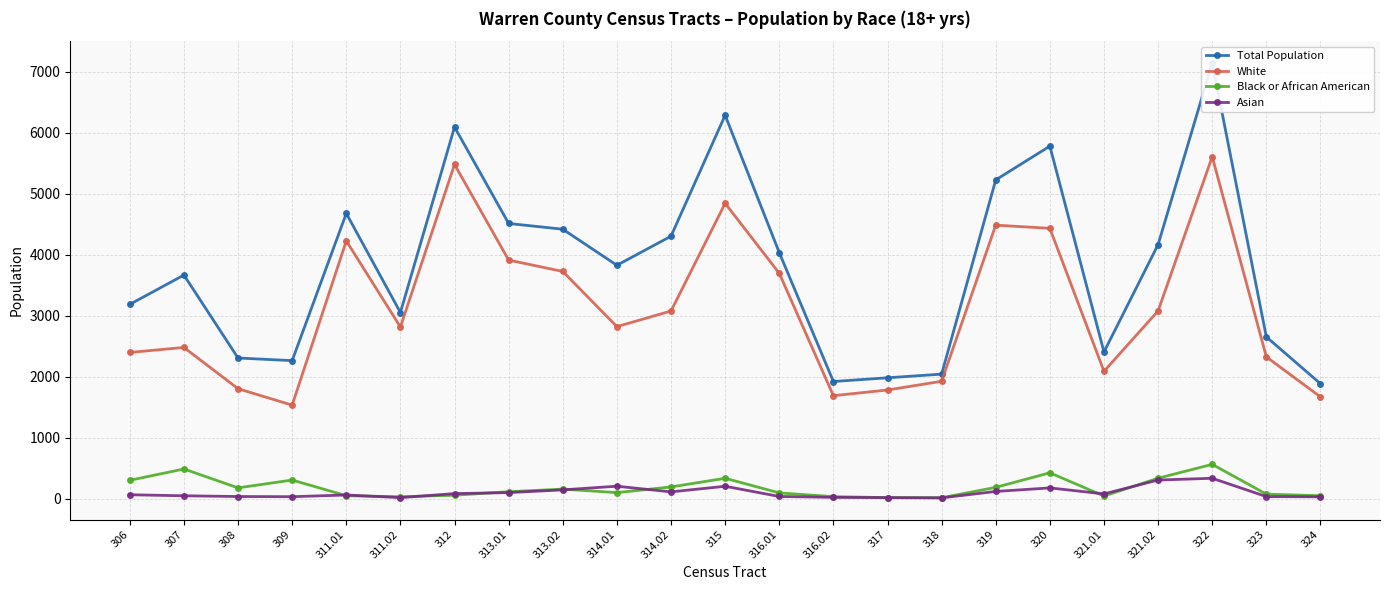

At which label does White reach its peak?

322